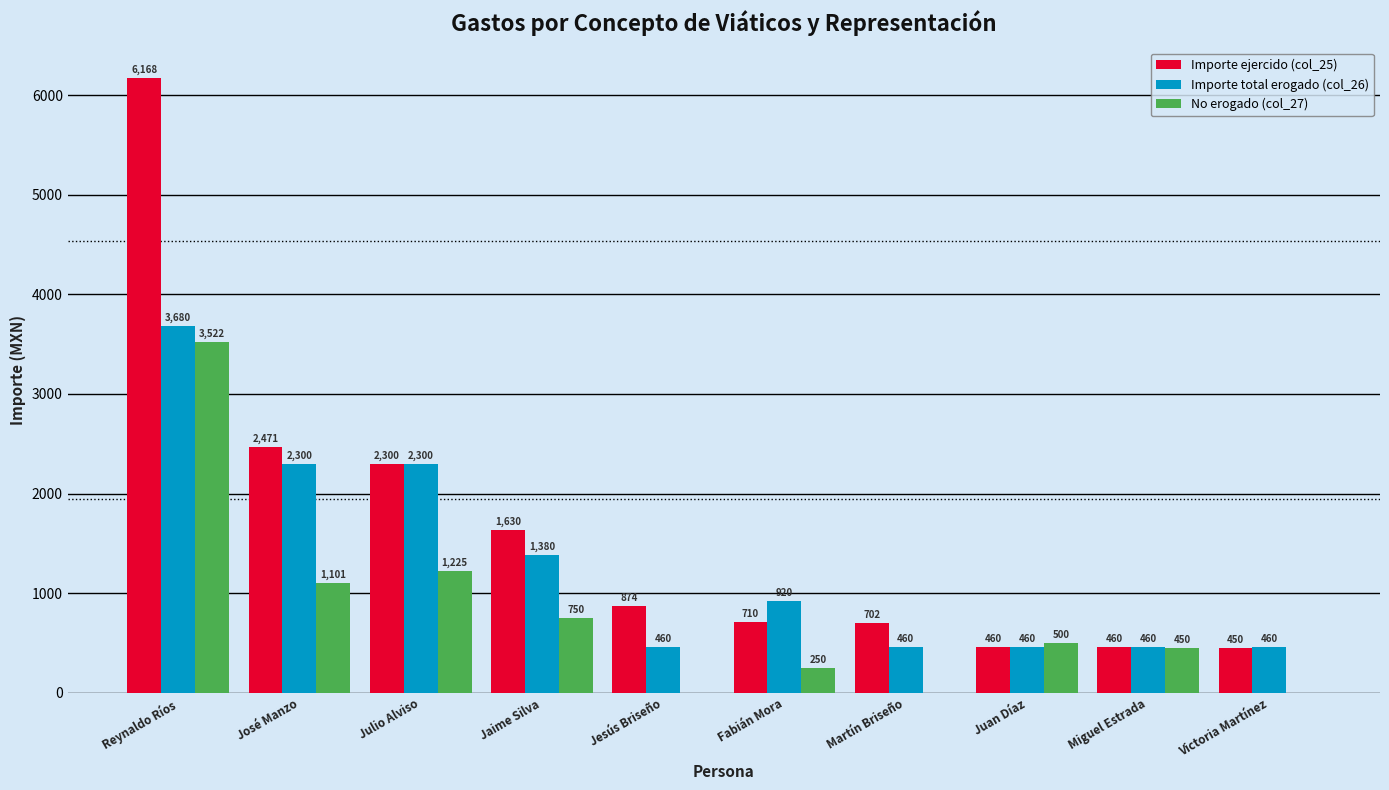

Does the chart contain stacked bars?

No